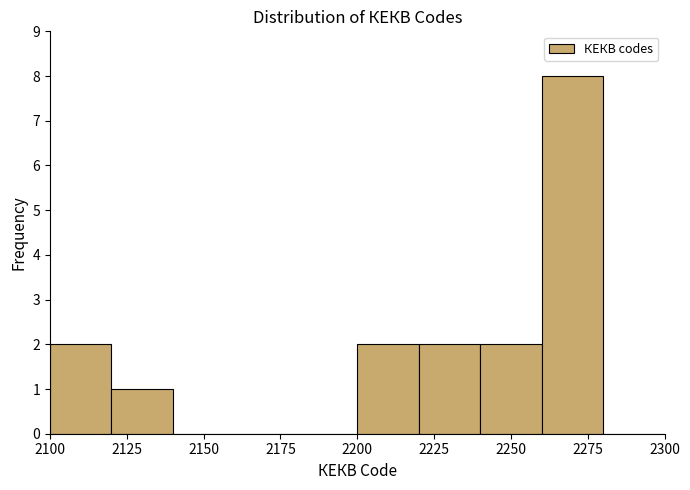

What is the height of the bar covering 2220 to 2240 on the x-axis? The values are not printed on the chart, so give them approximately, as read against the axis.

2